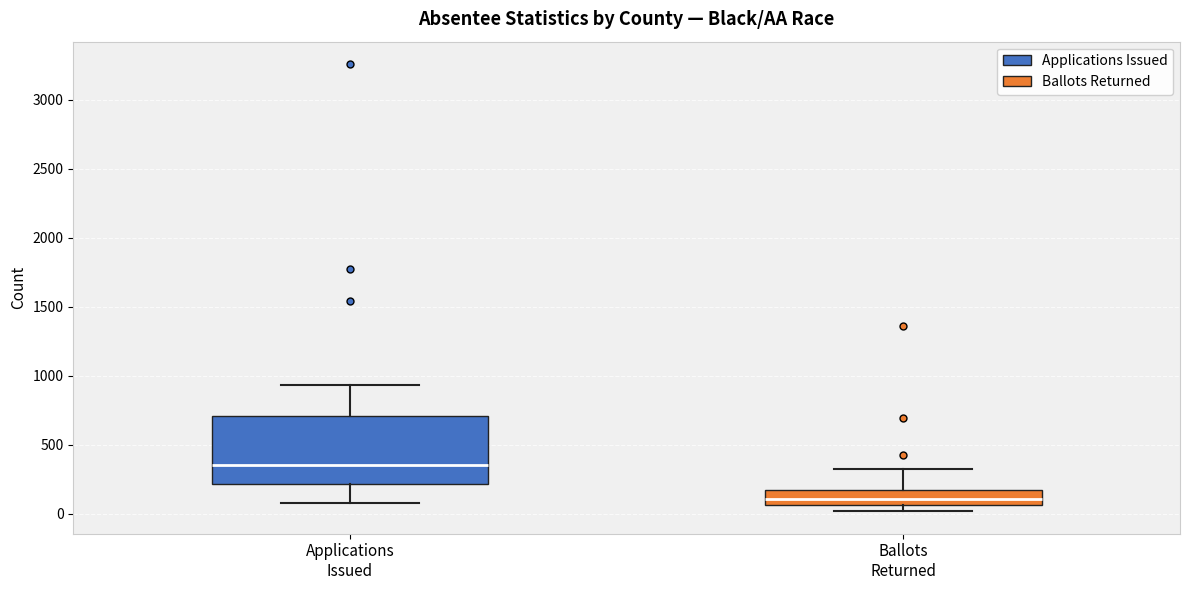

Reading left to right, transcribe this box plot: for each box, give where its median line is, the range the box spans, and where its two whiskers end, as read against the y-axis. The values are not printed on the chart, so give them approximately, as read against the axis.

Applications Issued: median 350, box 200 to 700, whiskers 100 to 950
Ballots Returned: median 100, box 50 to 150, whiskers 0 to 350